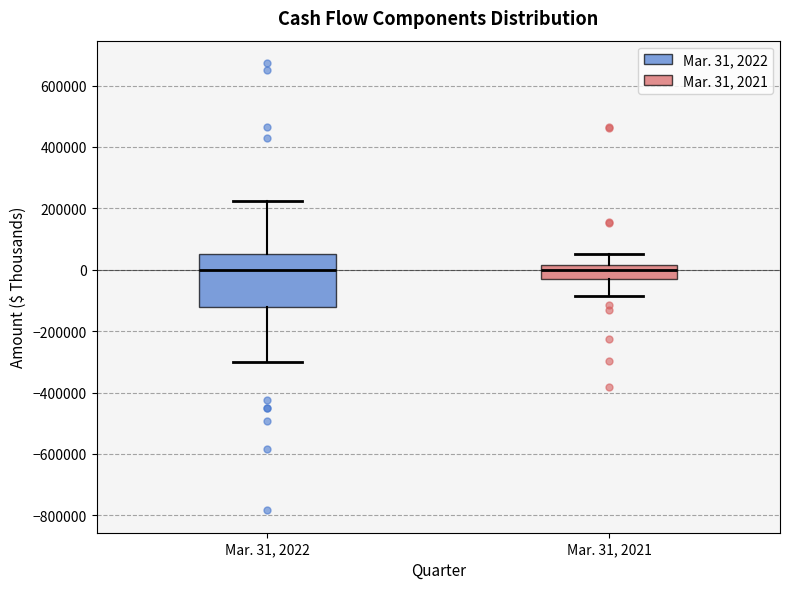

Reading left to right, read every box against the y-axis: the position of its median line, the range the box covers, and the ends of its whiskers. The values are not printed on the chart, so give them approximately, as read against the axis.

Mar. 31, 2022: median 0, box -120000 to 60000, whiskers -300000 to 220000
Mar. 31, 2021: median 0, box -40000 to 20000, whiskers -80000 to 60000